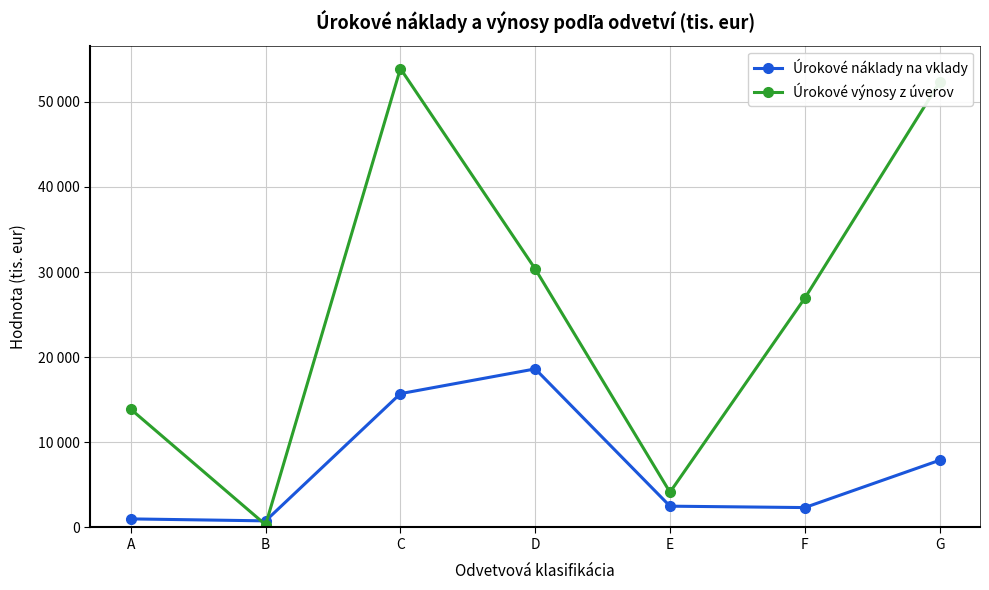

What is the value of the Úrokové náklady na vklady point at the 3rd from the left?

15718